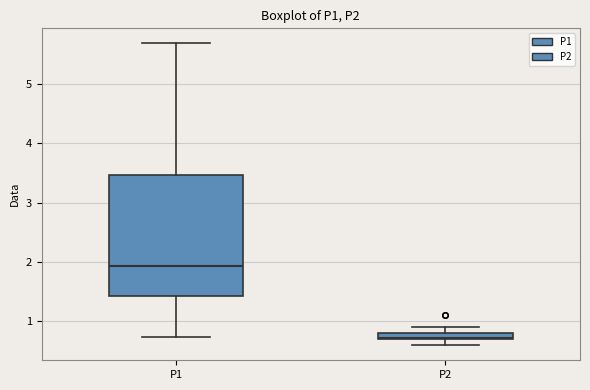

Where does the upper whisker of the box for P1 end on the y-axis? The values are not printed on the chart, so give them approximately, as read against the axis.

5.7